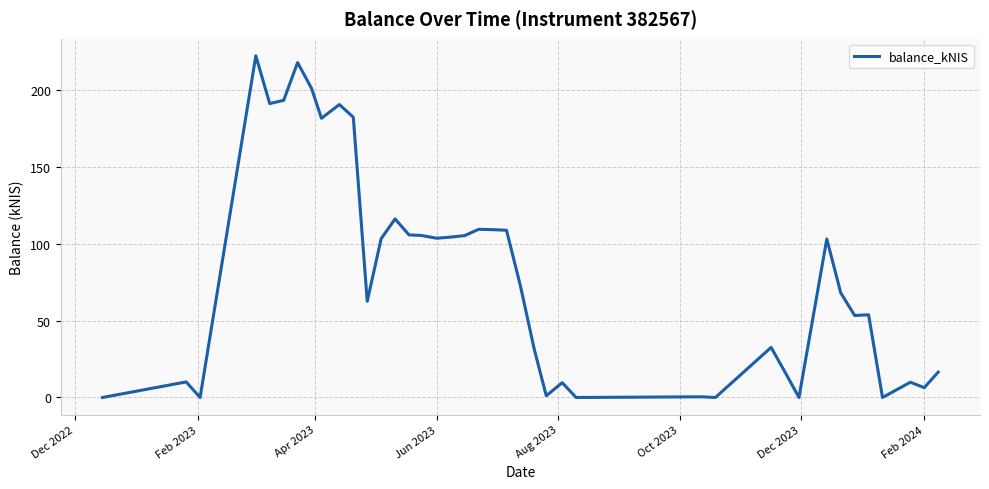

What is the difference between the maximum and minimum values?

222.2